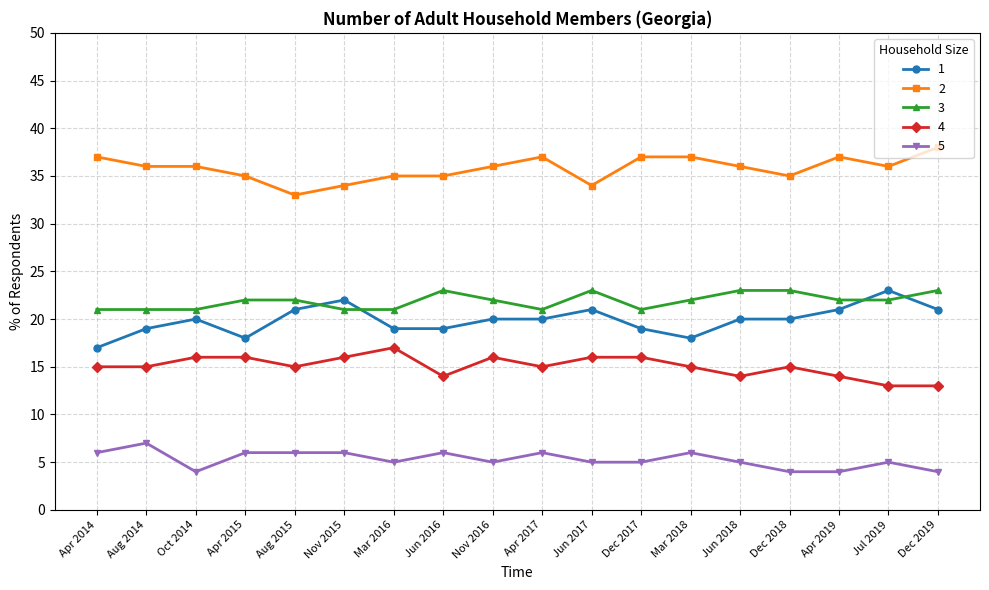

True or false: 4 has more than 0 points higher than both neighbors.

True